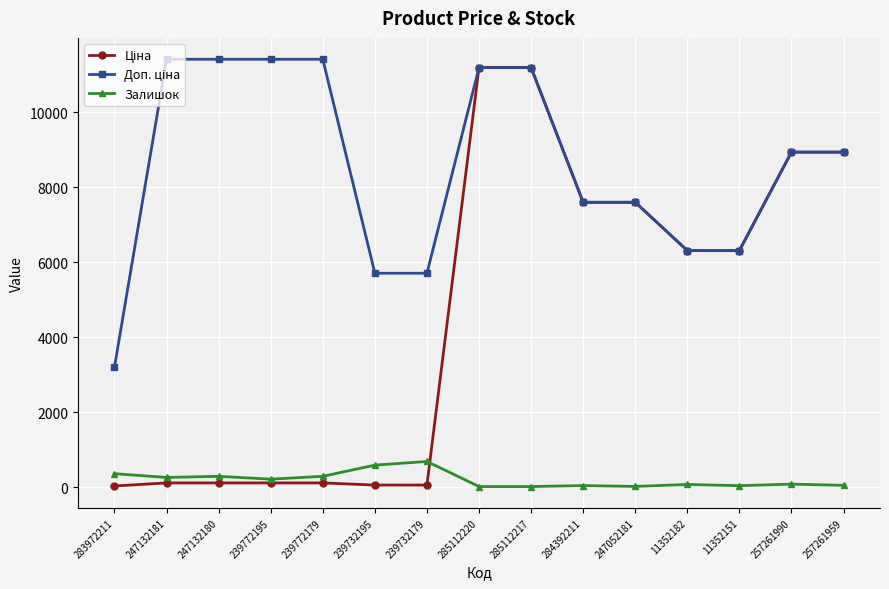

True or false: Залишок has more than 1 points higher than both neighbors.

True